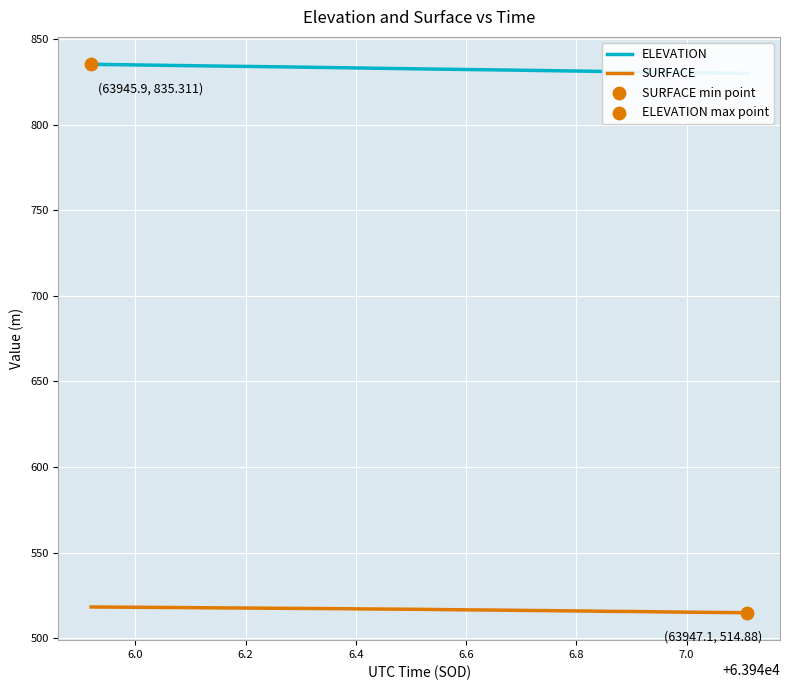

Is the value of ELEVATION at 6.8 greater than the value of SURFACE at 6.6?

Yes